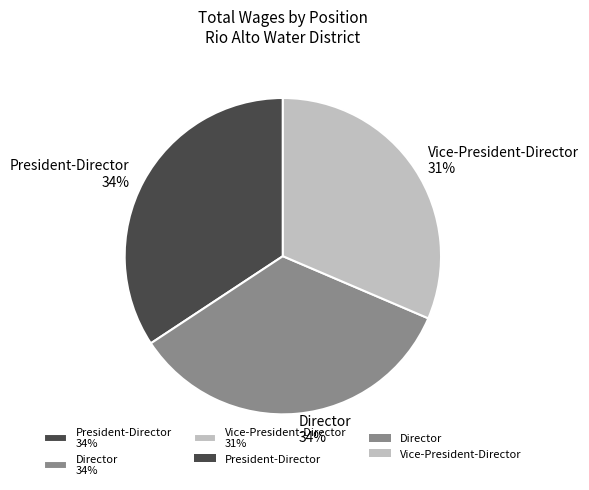

What is the smallest slice in the pie chart?

Vice-President-Director